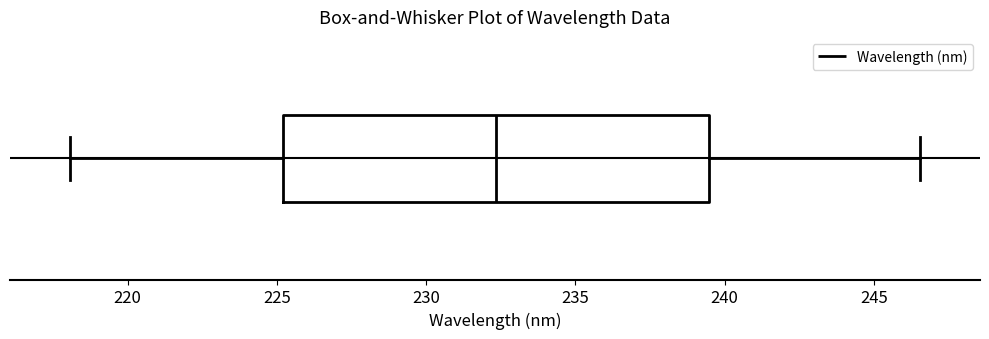

Transcribe this box plot: give where the median line is, the range the box spans, and where the two whiskers end, as read against the x-axis. The values are not printed on the chart, so give them approximately, as read against the axis.

median 232.5, box 225.0 to 239.5, whiskers 218.0 to 246.5